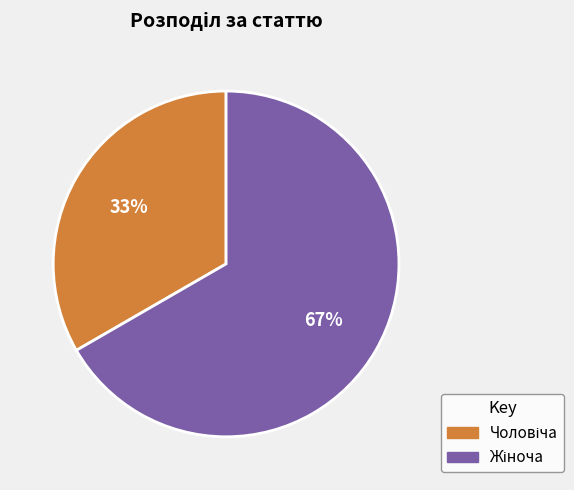

Is there any slice that represents more than half of the pie?

Yes